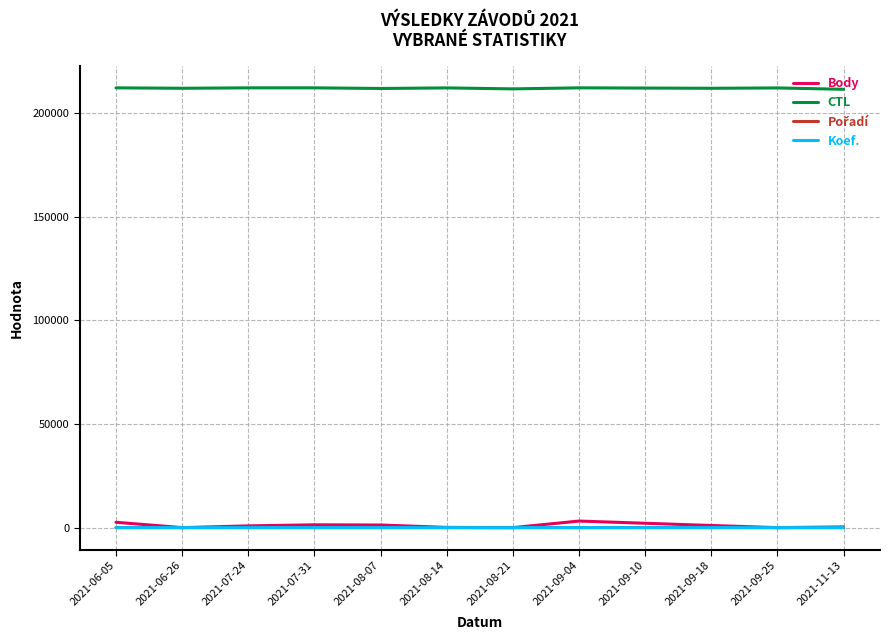

Is it true that Body equals 0 at 2021-08-21?

True